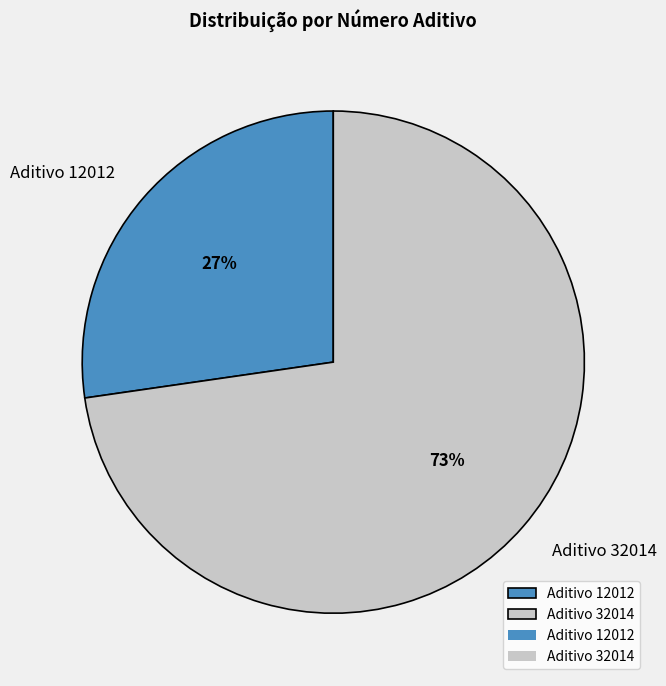

Rank the categories by value from highest to lowest.

Aditivo 32014, Aditivo 12012